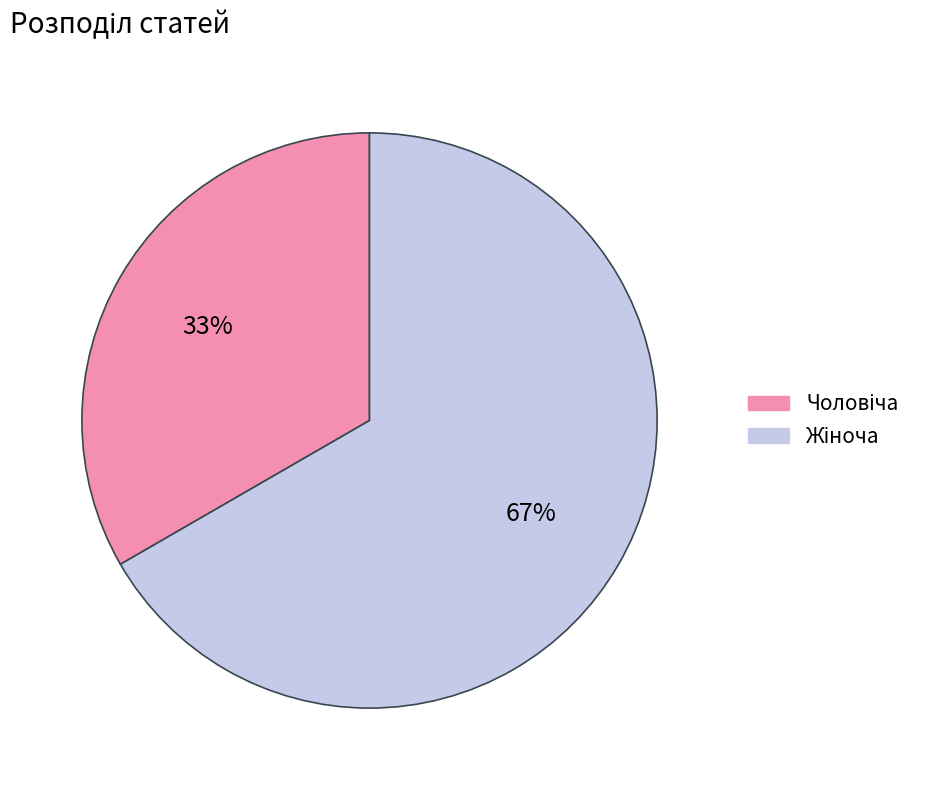

Is there a majority slice in this chart?

Yes